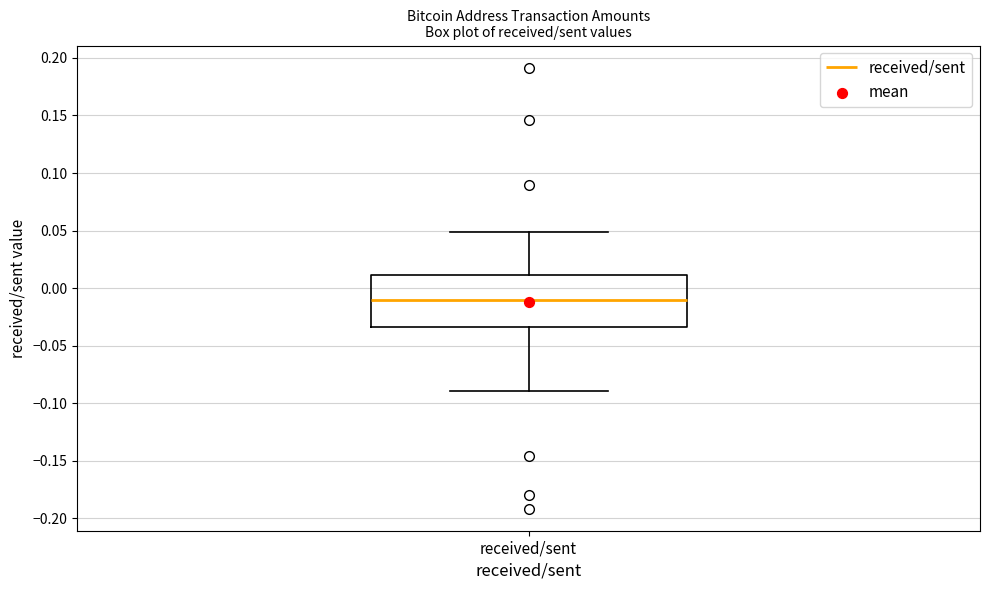

Read this box plot against the y-axis: the position of the median line, the range covered by the box, and the ends of both whiskers. The values are not printed on the chart, so give them approximately, as read against the axis.

median -0.010, box -0.035 to 0.010, whiskers -0.090 to 0.050